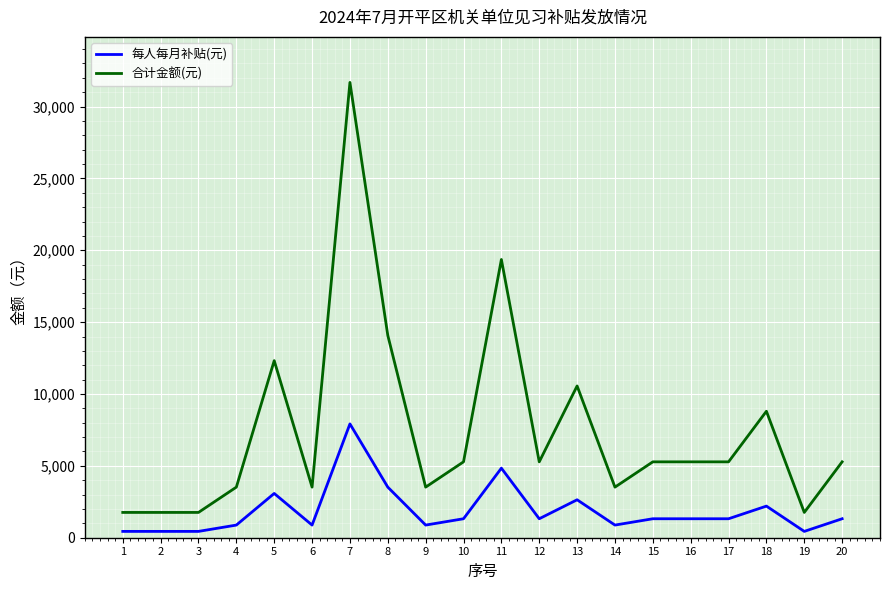

What is the total value across all series at 16?

6600